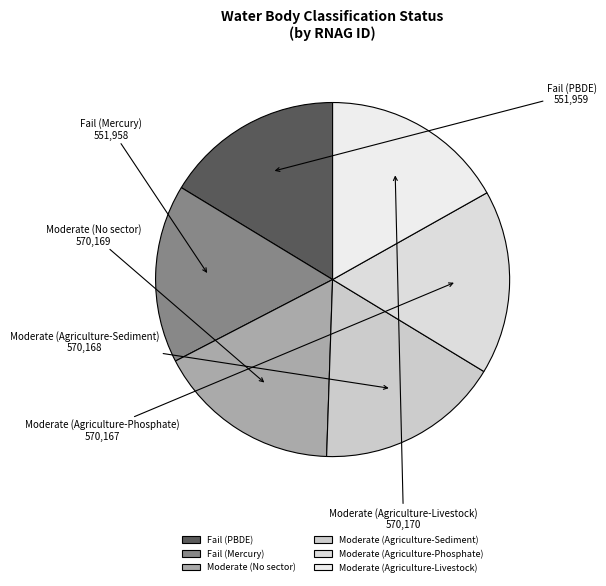

True or false: Moderate (Agriculture-Phosphate) accounts for 17% of the total.

True